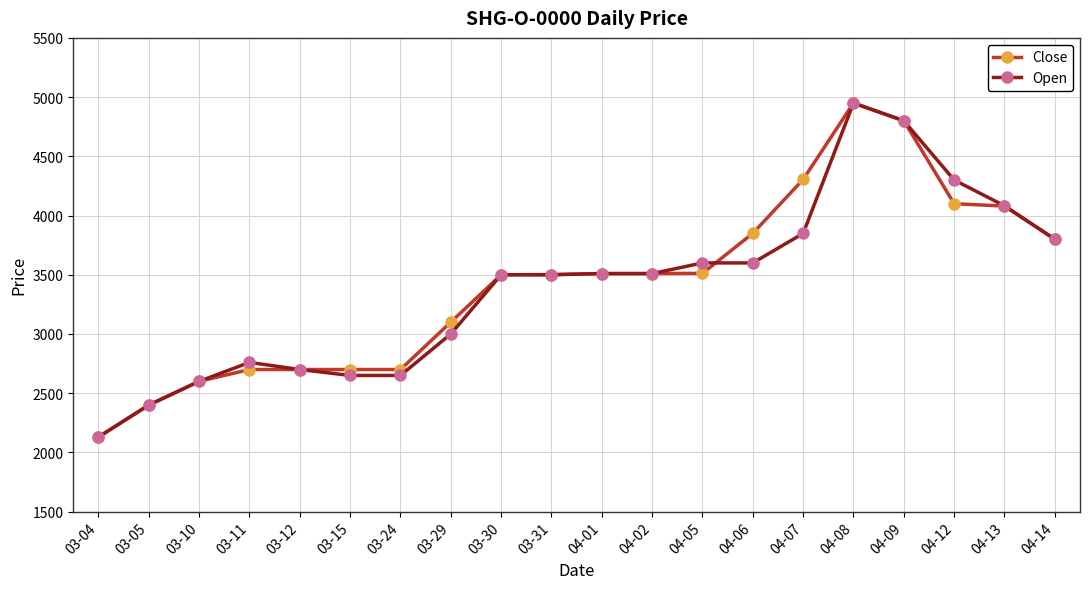

The value of Open at 03-10 is 1639. True or false?

False